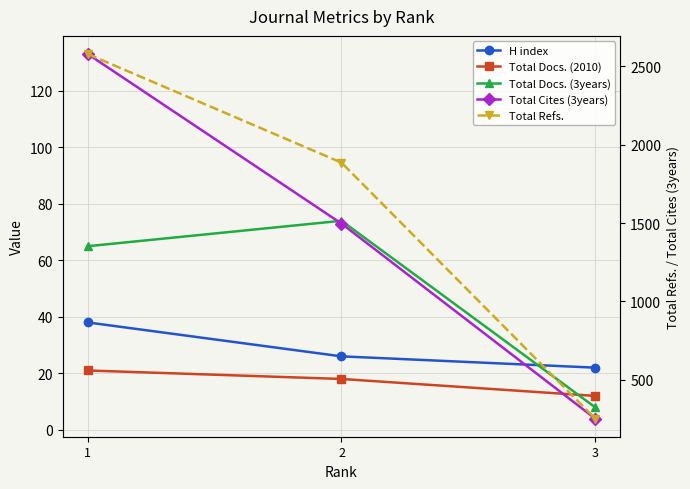

Which series has the largest total across all categories?

Total Refs.